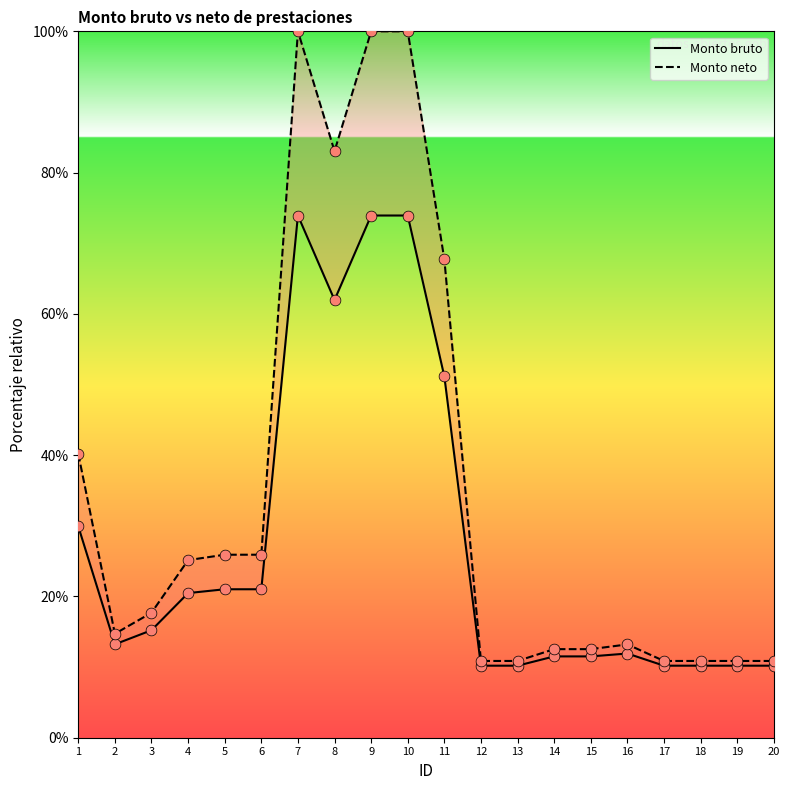

What are all the series names shown in the legend?

Monto bruto, Monto neto